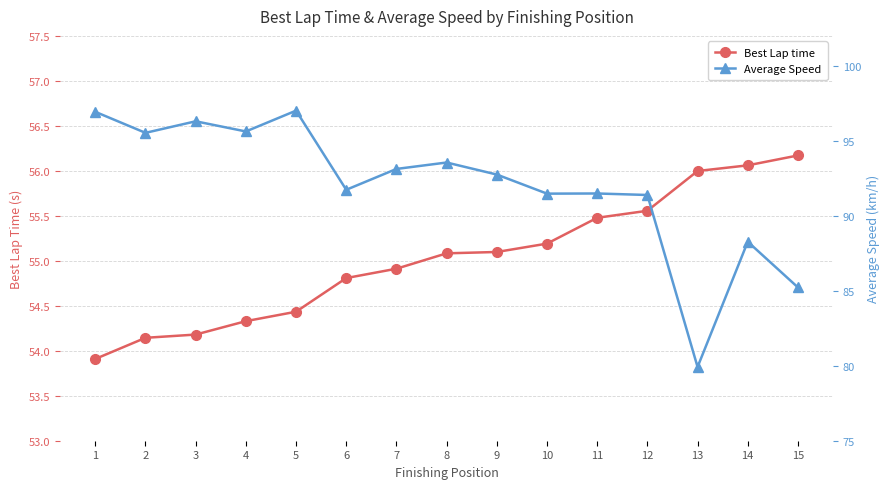

What is the difference between the second highest and minimum values in the Best Lap time series?

2.2